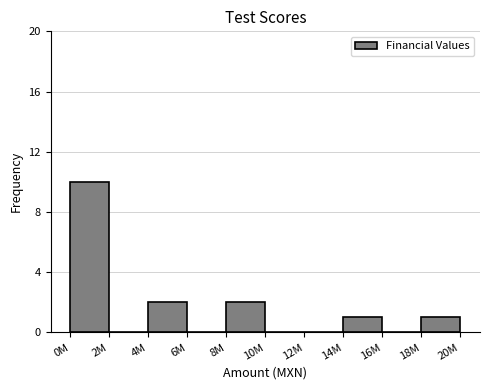

Reading right to left, list all the values displayed in this chart.

18M=1	16M=0	14M=1	12M=0	10M=0	8M=2	6M=0	4M=2	2M=0	0M=10